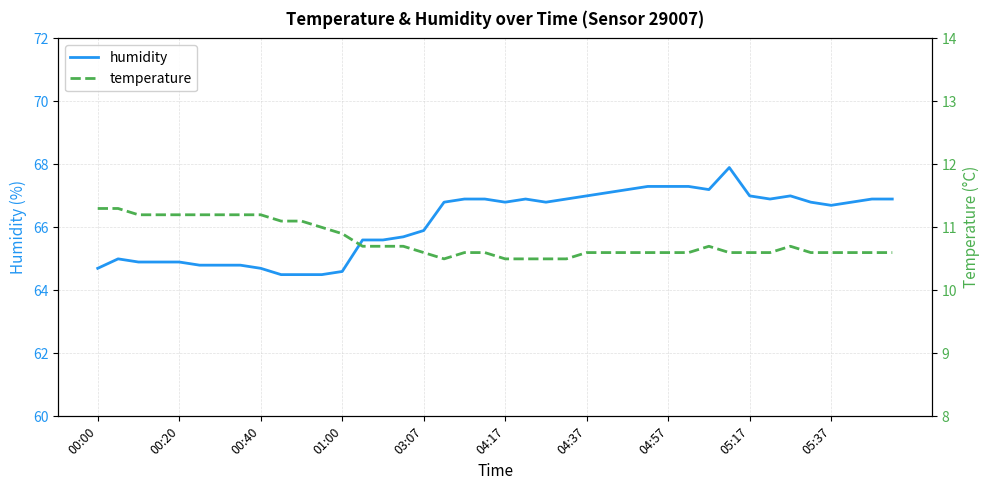

Where is the first local minimum for temperature?

17